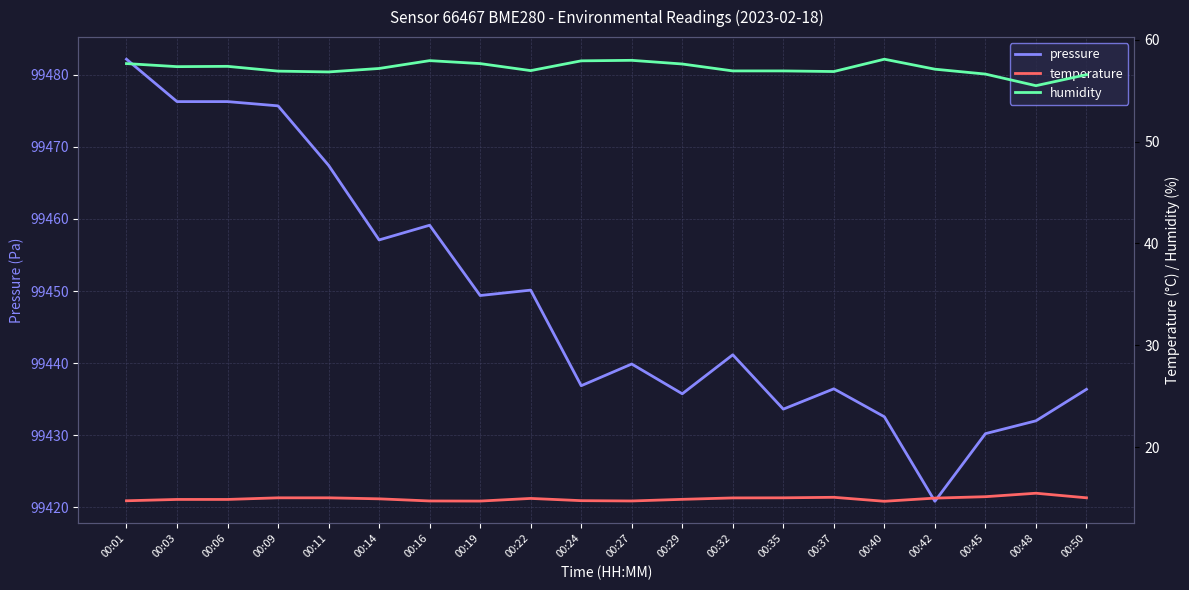

True or false: pressure and humidity intersect in this chart.

False